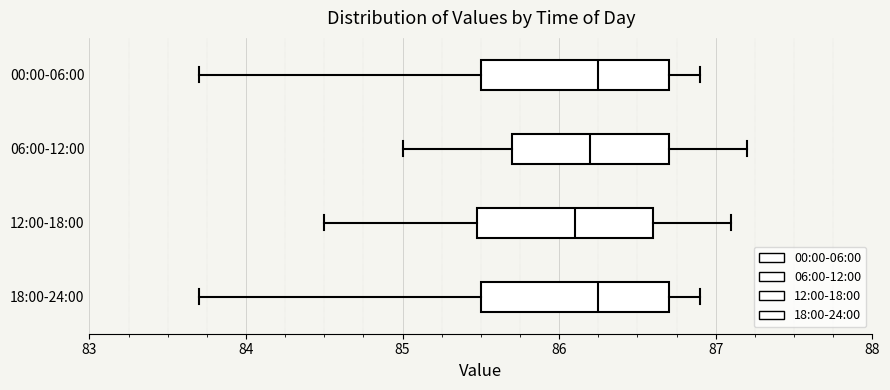

Which box has the furthest to the left median line?

12:00-18:00